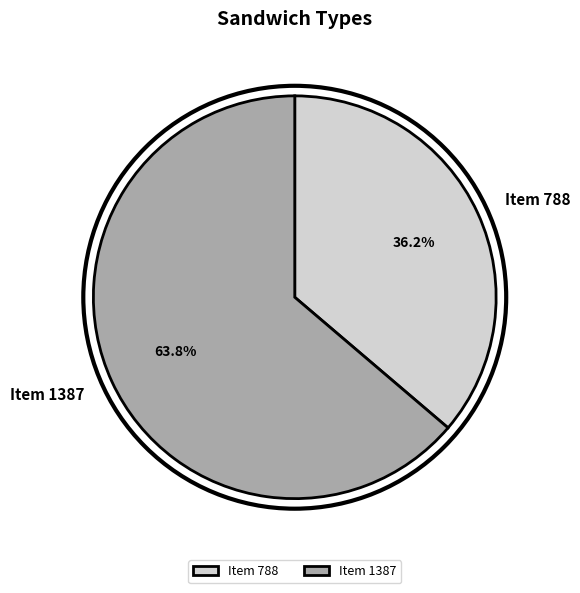

How many slices are in this pie chart?

2